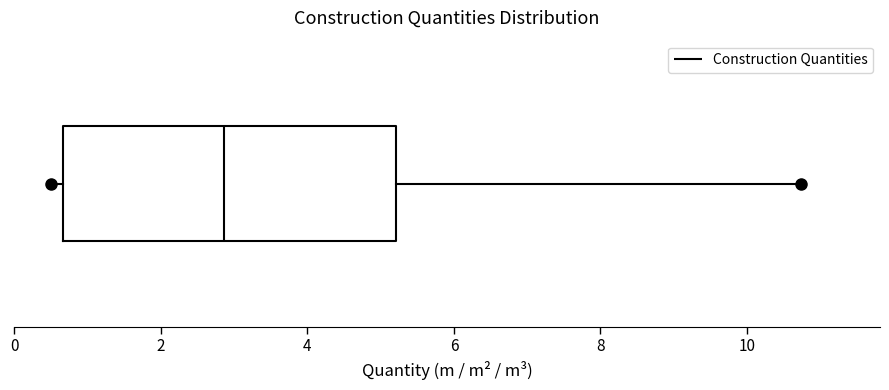

Transcribe this box plot: give where the median line is, the range the box spans, and where the two whiskers end, as read against the x-axis. The values are not printed on the chart, so give them approximately, as read against the axis.

median 2.8, box 0.6 to 5.2, whiskers 0.4 to 10.8